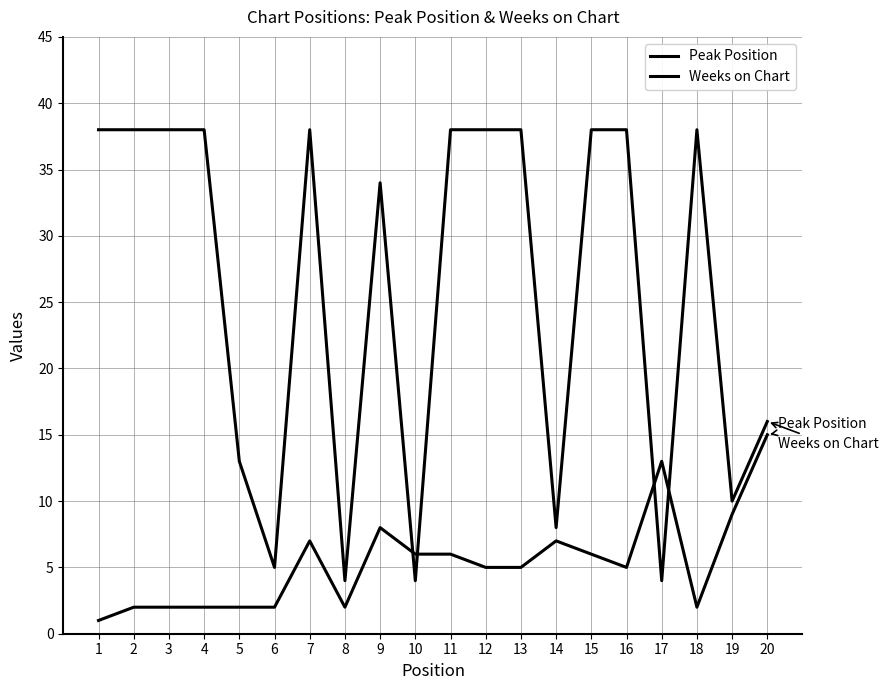

Between 4 and 7, which series saw the biggest shift?

Peak Position